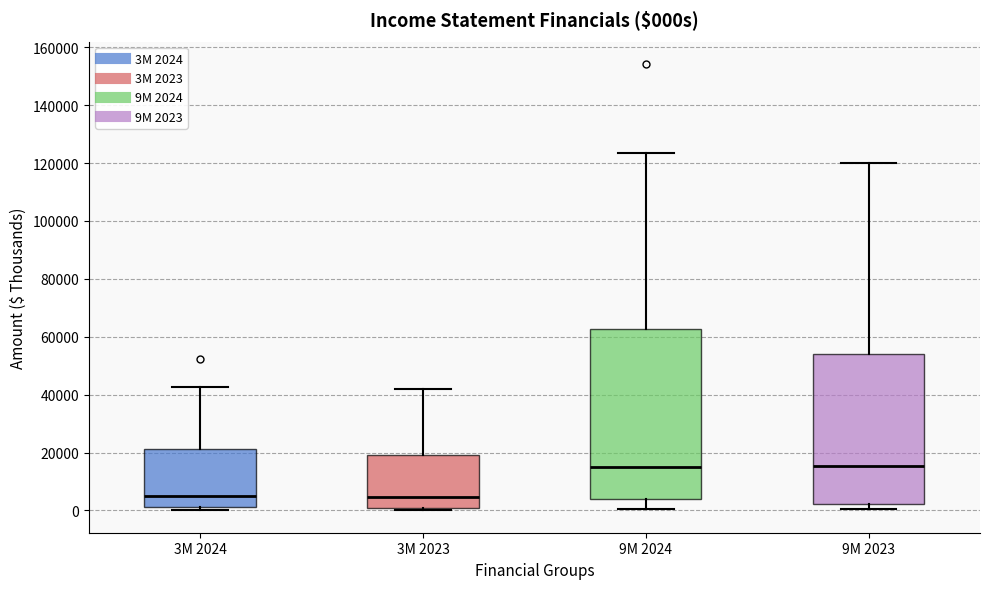

Reading left to right, read every box against the y-axis: the position of its median line, the range the box covers, and the ends of its whiskers. The values are not printed on the chart, so give them approximately, as read against the axis.

3M 2024: median 4000, box 2000 to 22000, whiskers 0 to 42000
3M 2023: median 4000, box 0 to 20000, whiskers 0 (just below the box's lower edge) to 42000
9M 2024: median 14000, box 4000 to 62000, whiskers 0 to 124000
9M 2023: median 16000, box 2000 to 54000, whiskers 0 to 120000